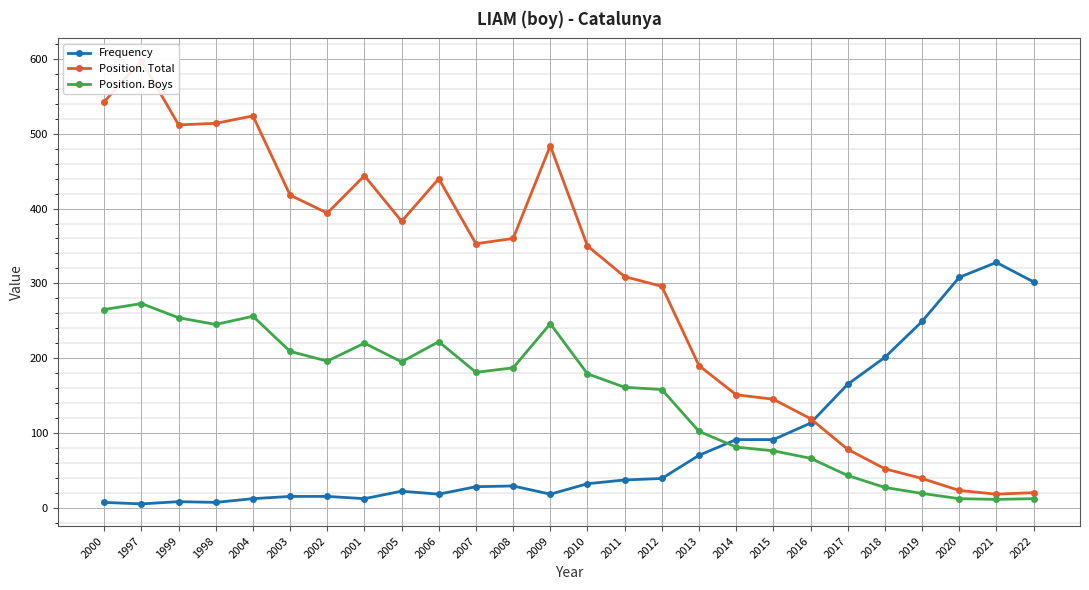

Which series has the largest total across all categories?

Position. Total